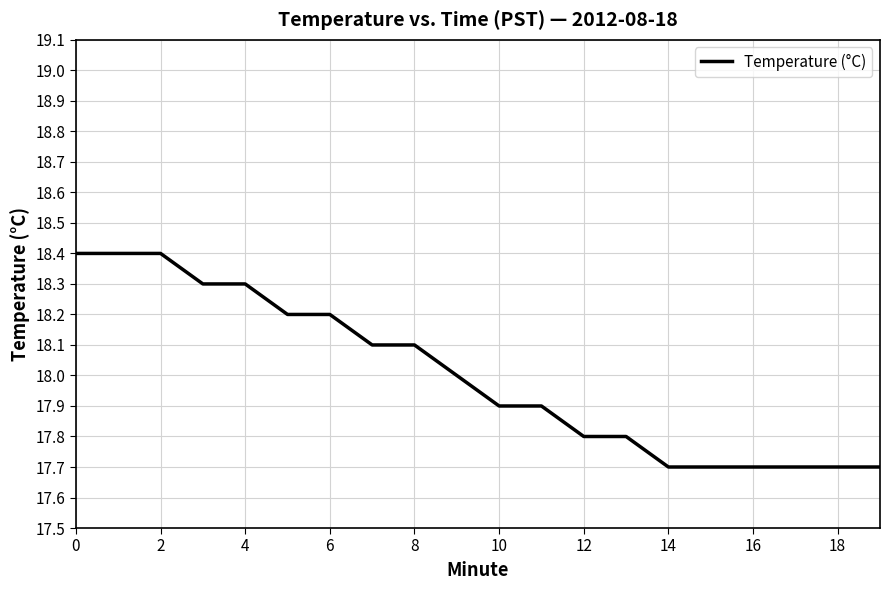

What is the greatest value displayed?

18.4